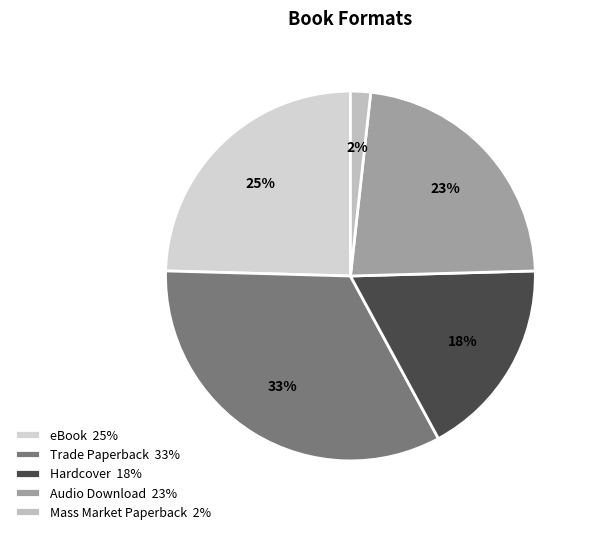

Does Audio Download represent more than half of the total?

No